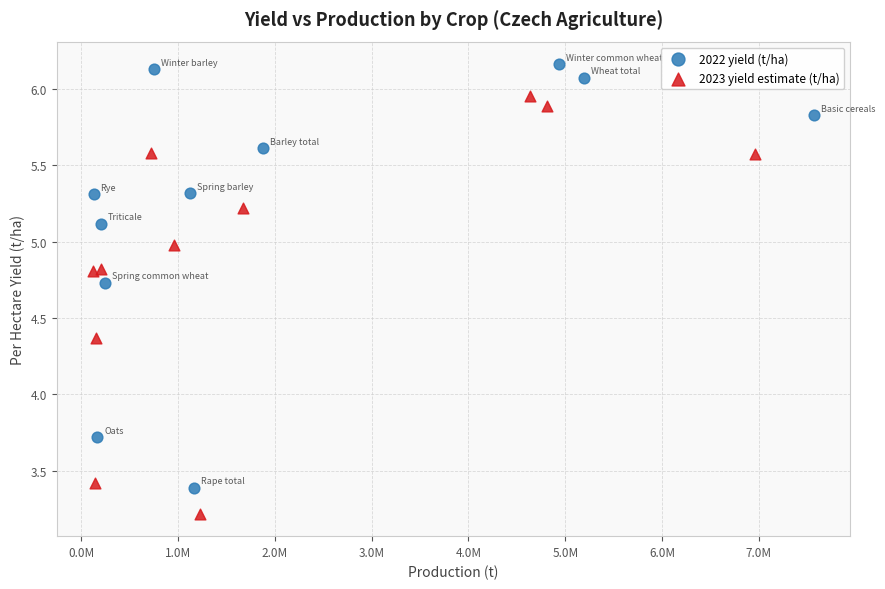

What are all the series names shown in the legend?

2022 yield (t/ha), 2023 yield estimate (t/ha)